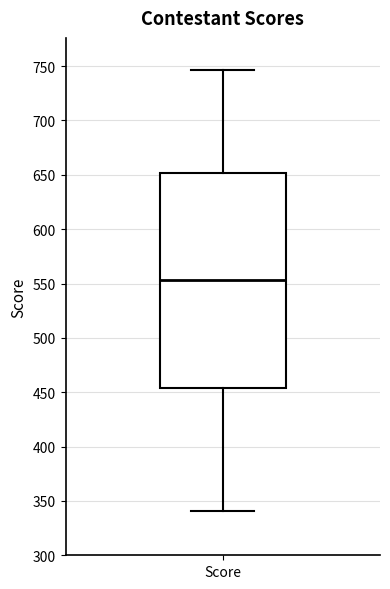

Read this box plot against the y-axis: the position of the median line, the range covered by the box, and the ends of both whiskers. The values are not printed on the chart, so give them approximately, as read against the axis.

median 555, box 455 to 650, whiskers 340 to 745